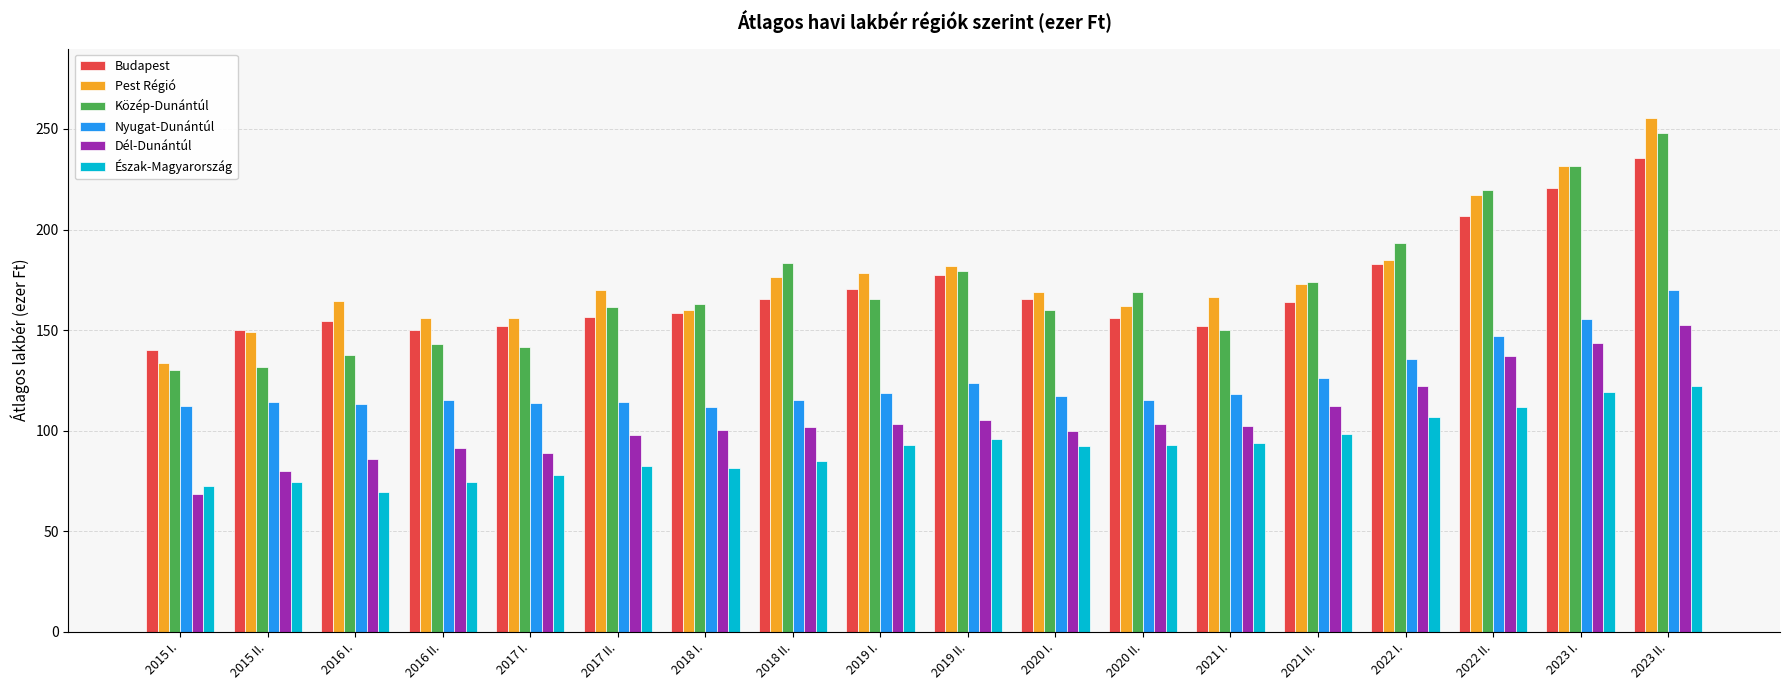

What is the approximate value of Budapest at 2016 I.?

154.7